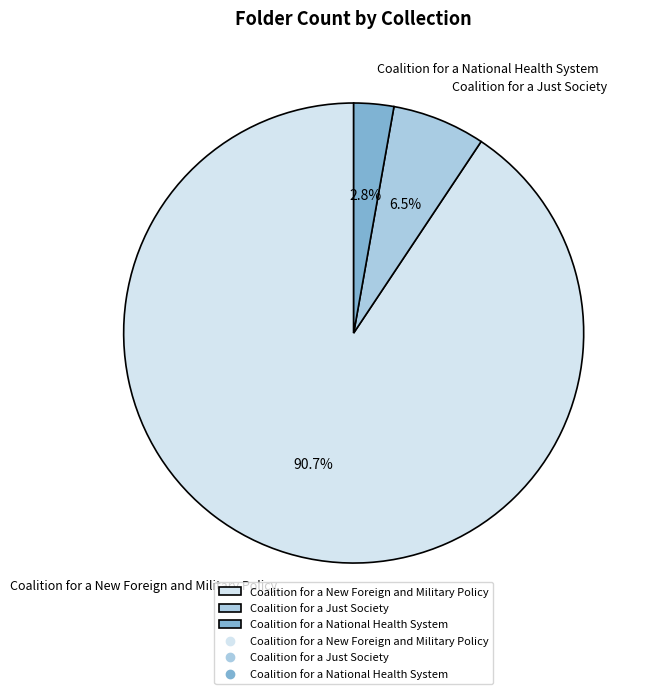

Is Coalition for a New Foreign and Military Policy the majority of the pie?

Yes